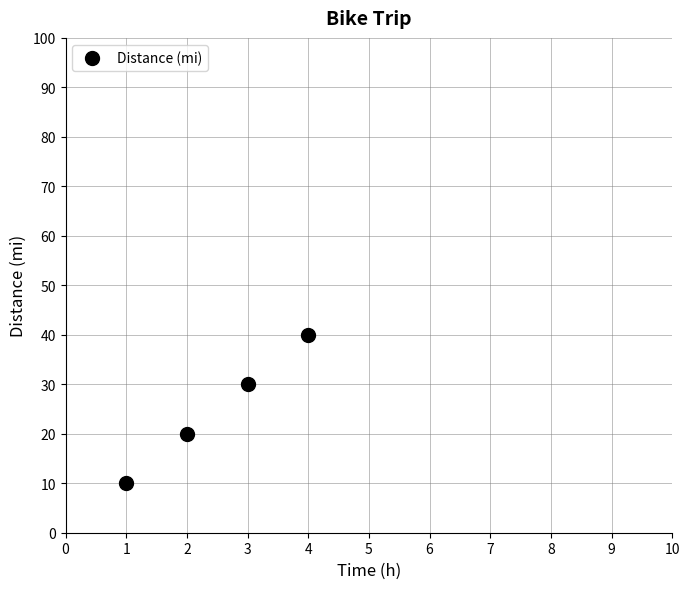

What is the average Y value?

25